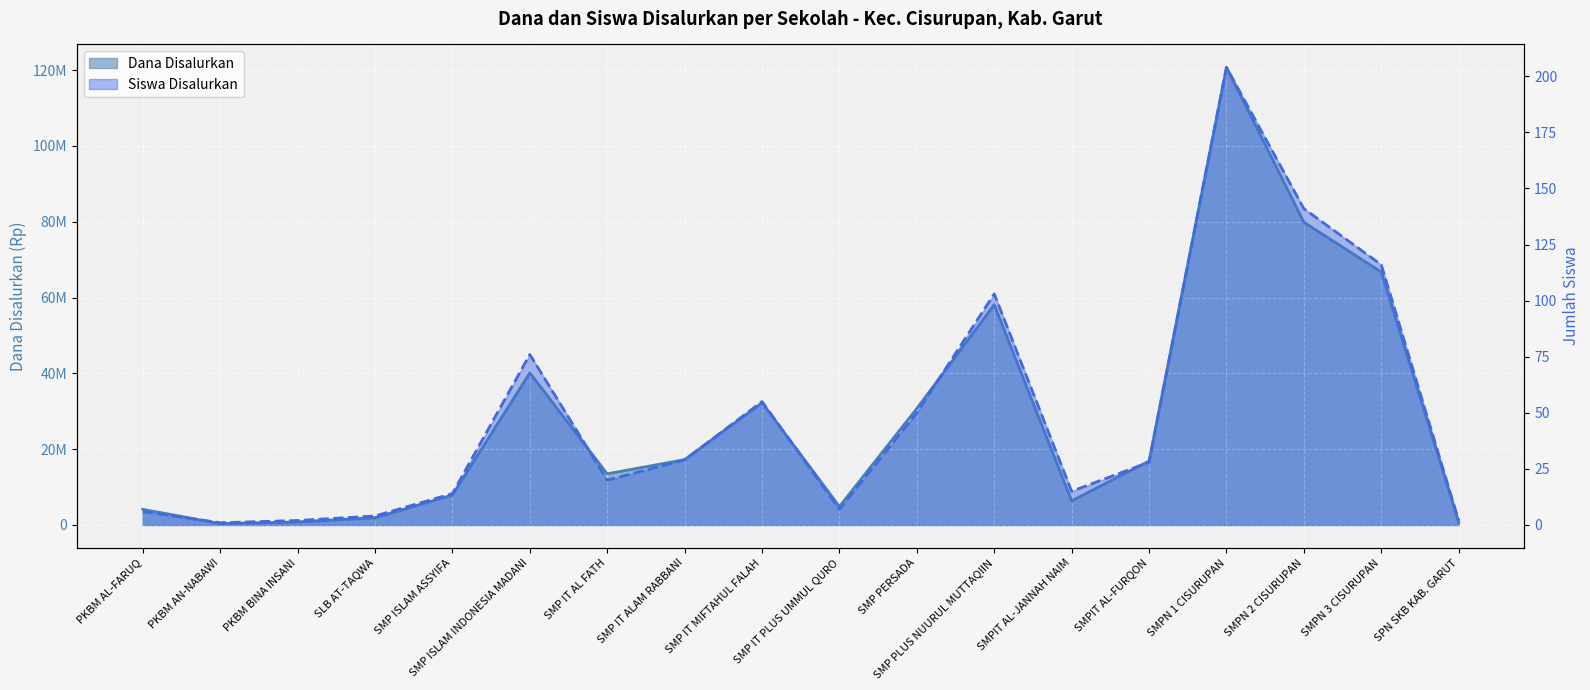

Is it true that Siswa Disalurkan equals 12 at SMP IT PLUS UMMUL QURO?

False